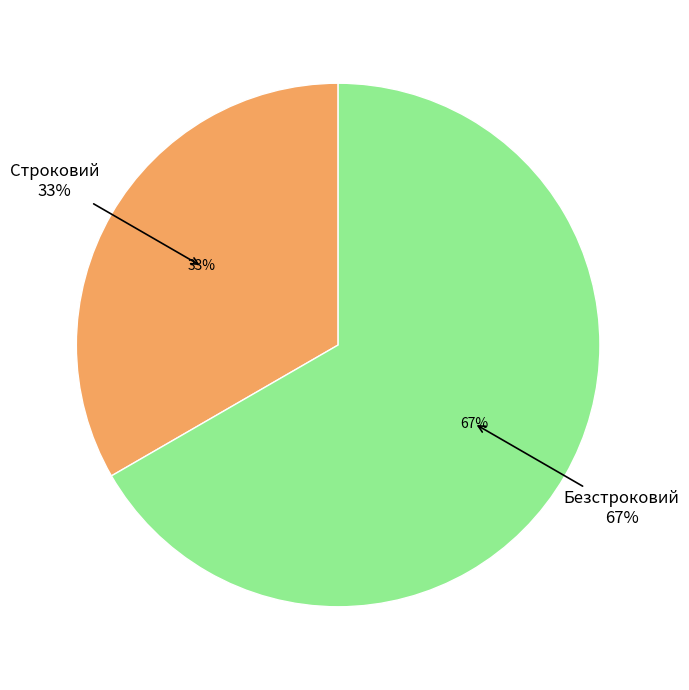

To the nearest percent, what is the average slice percentage?

50%